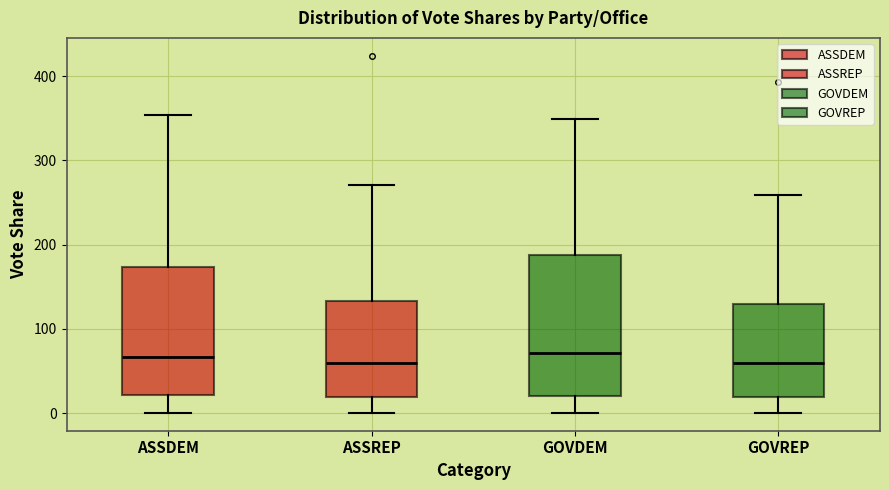

Which box is the tallest, from its lower edge to its upper edge?

GOVDEM